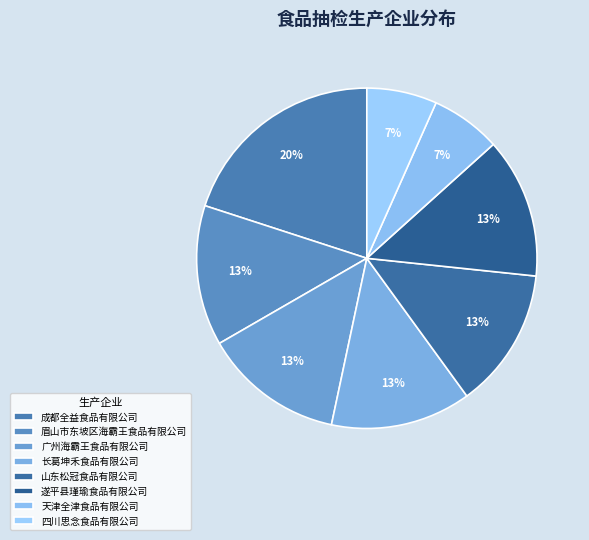

Count the number of slices in the pie.

8